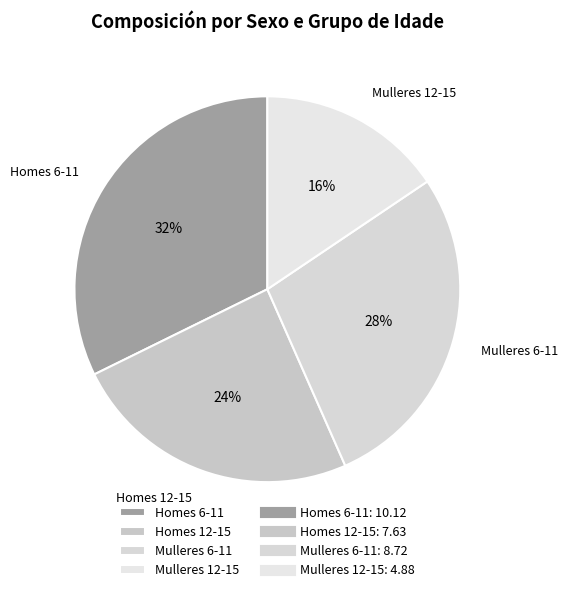

Which has a higher value, Homes 6-11 or Homes 12-15?

Homes 6-11